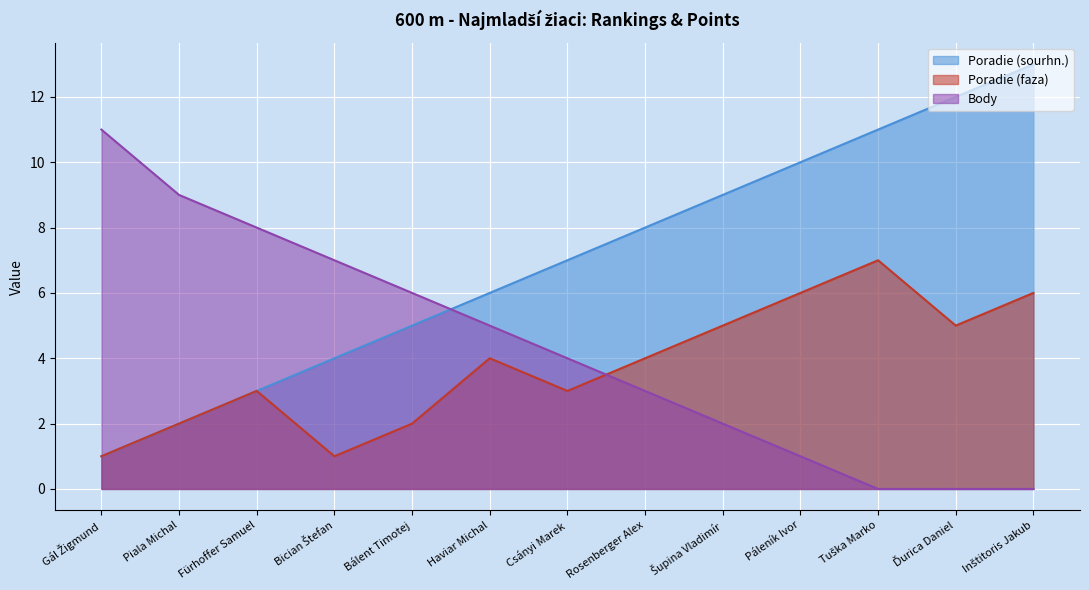

True or false: Poradie (sourhn.) and Body cross at least once.

True